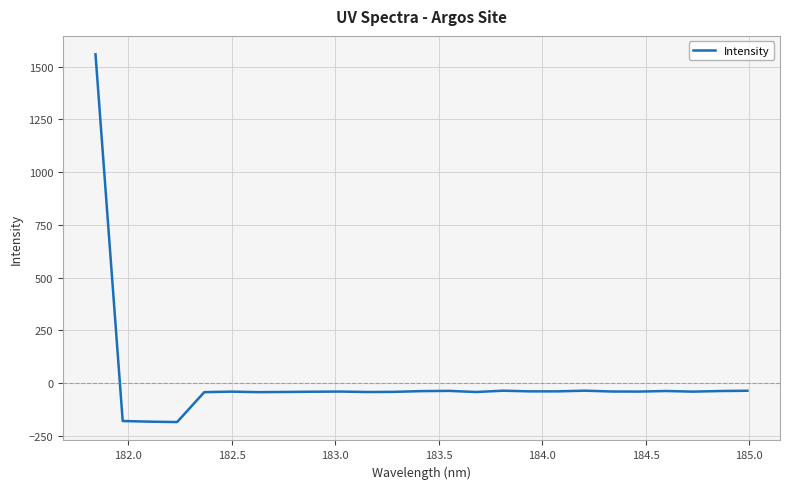

What is the maximum value shown in the chart?

1558.1